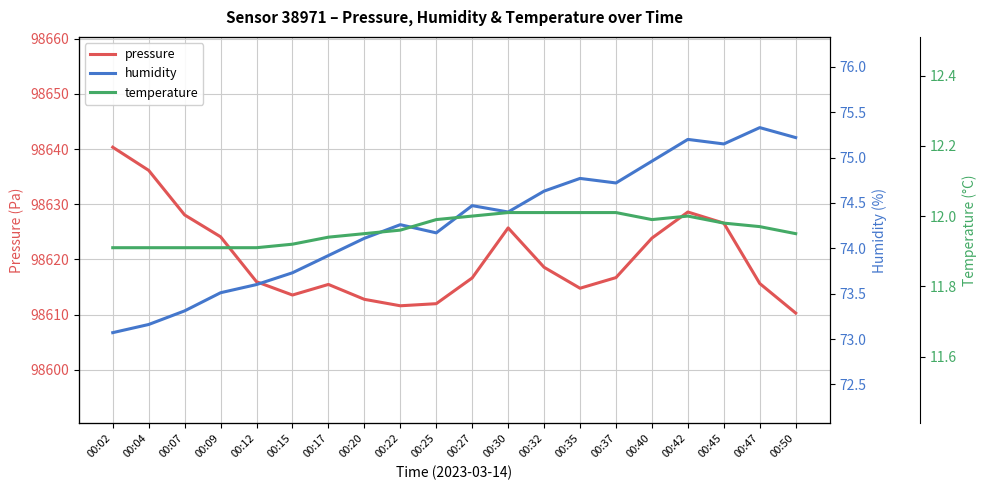

How many lines are shown in the chart?

3